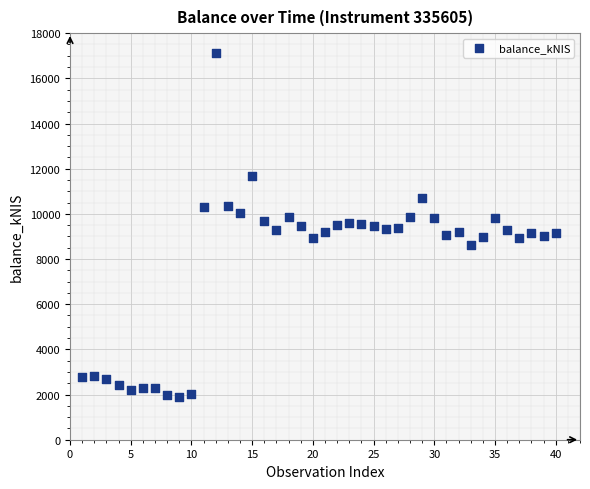

What is the range of Y values (max minus min)?

15225.6